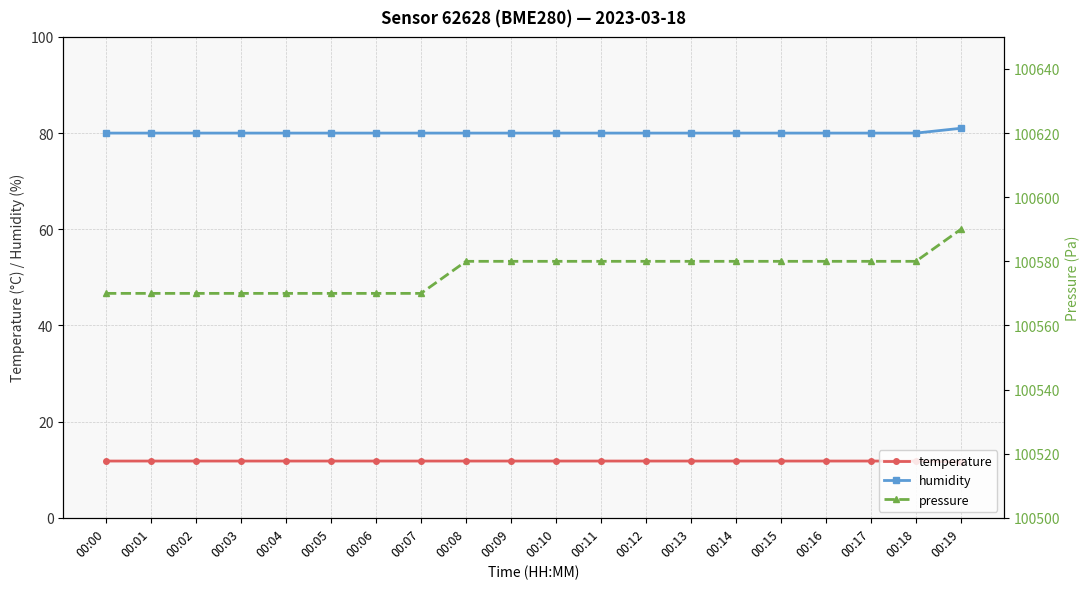

What is the value of the pressure point at the 1st from the left?

100570.0